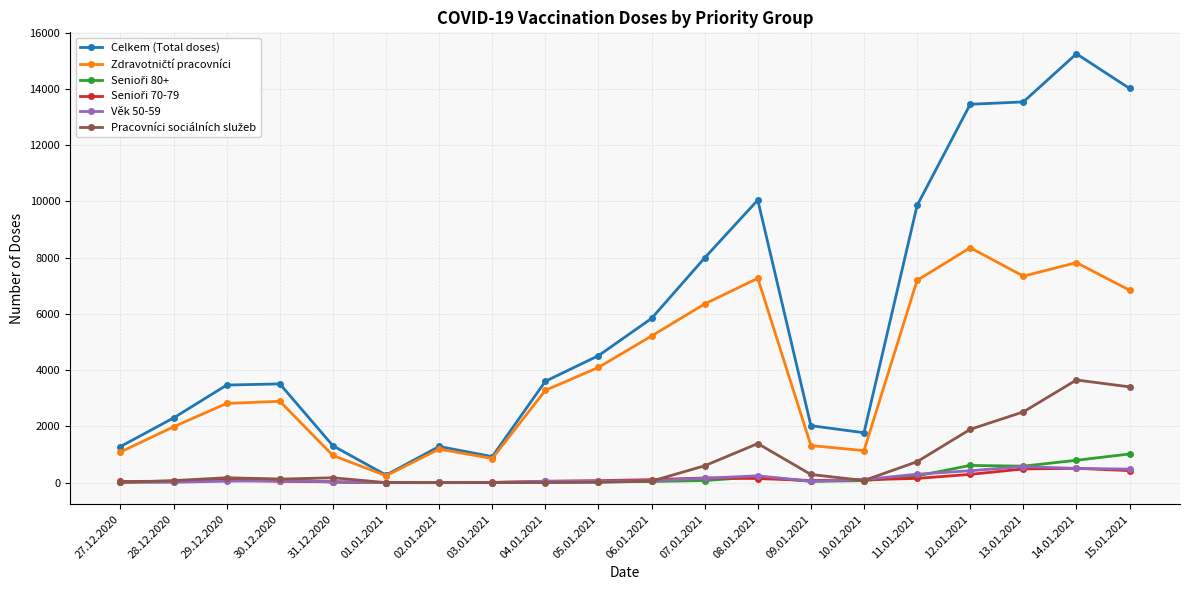

Which series has the largest total across all categories?

Celkem (Total doses)